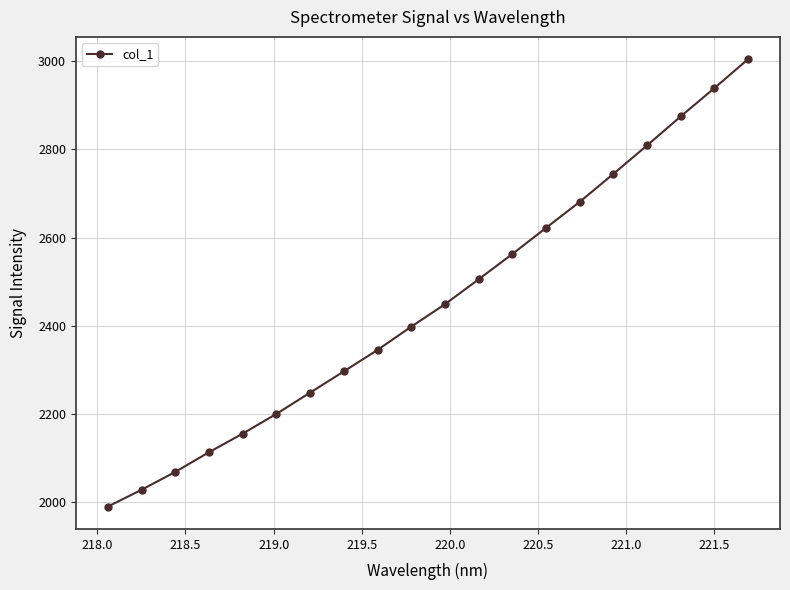

What is the maximum value shown in the chart?

3003.7